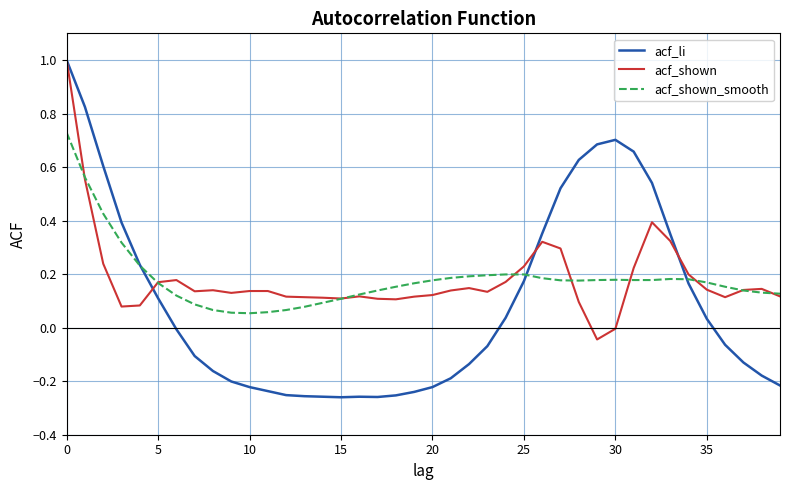

Which series has the widest spread of values?

acf_li